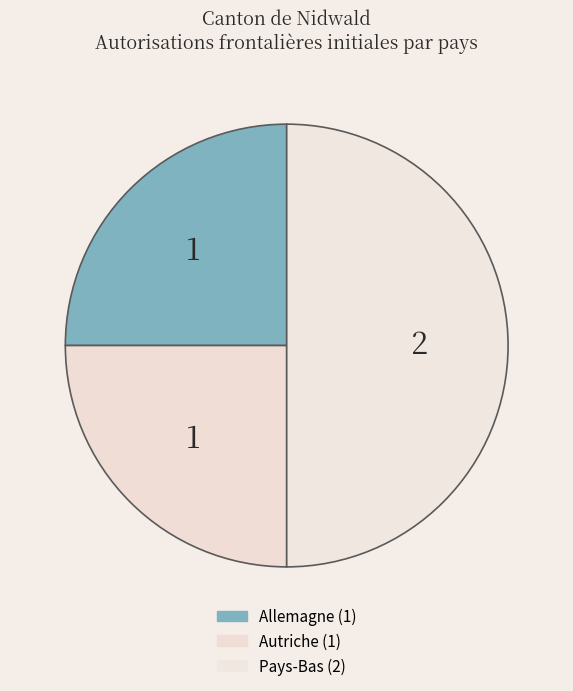

How many slices are in this pie chart?

3